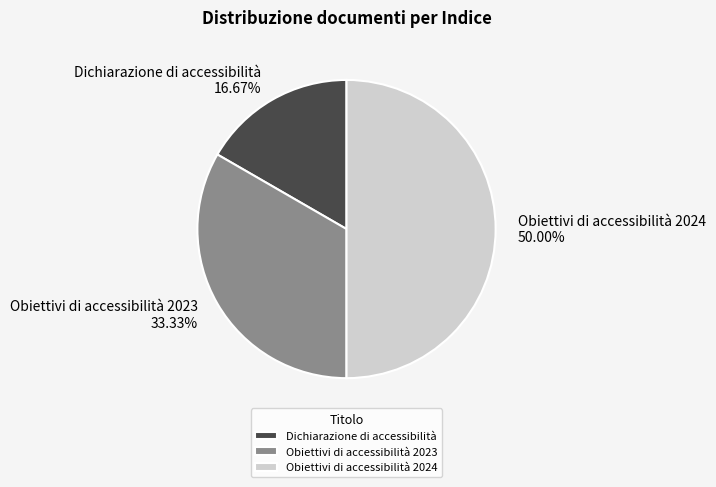

To the nearest percent, what is the difference between the Obiettivi di accessibilità 2024 and Obiettivi di accessibilità 2023 slice percentages?

17%